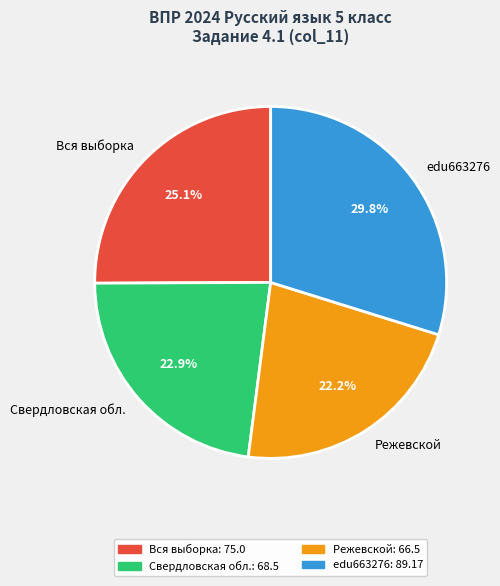

Approximately how many times larger is the value at Вся выборка compared to edu663276?

0.8